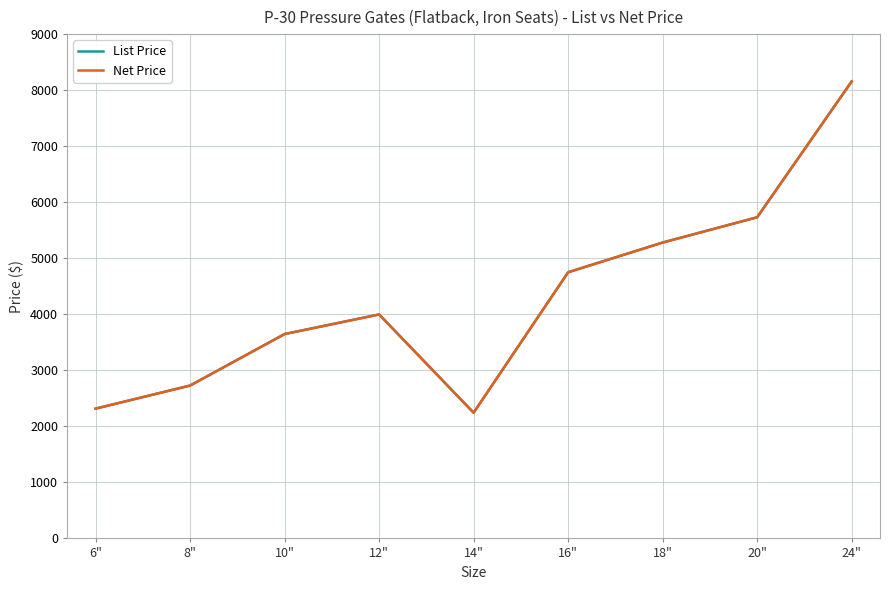

At which category does the chart reach its minimum across all series?

14"